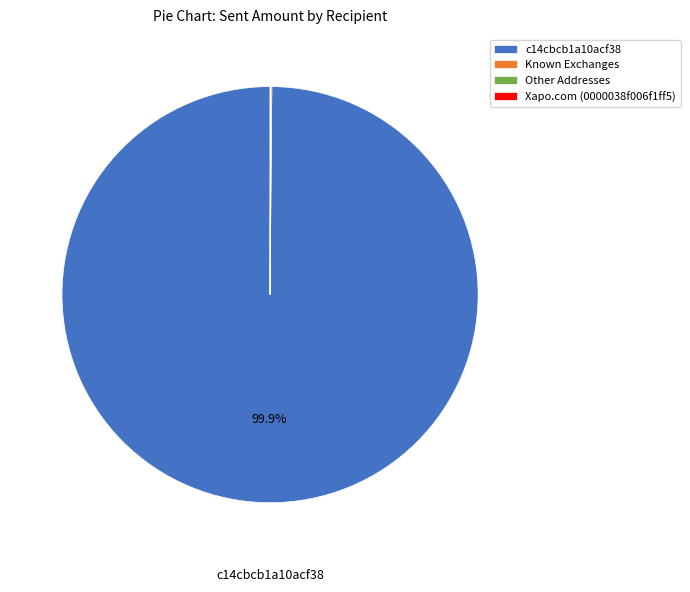

Does c14cbcb1a10acf38 represent more than half of the total?

Yes